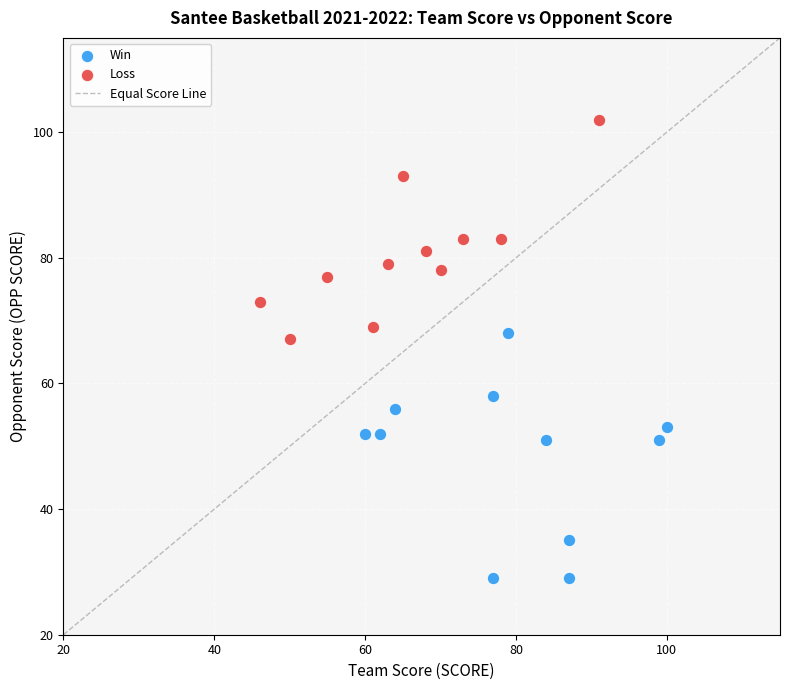

Which series has the largest Y range (max minus min)?

Win